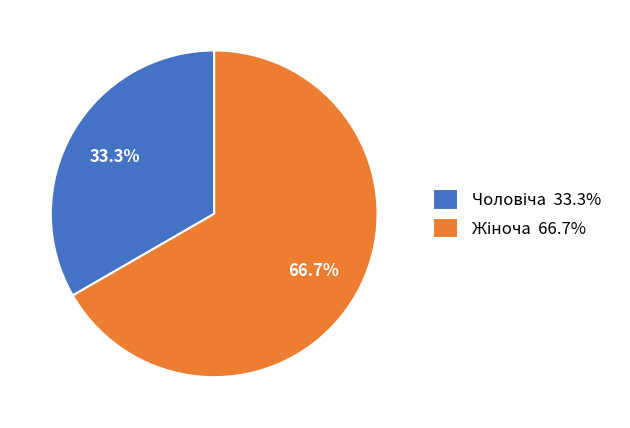

Is there any slice that represents more than half of the pie?

Yes